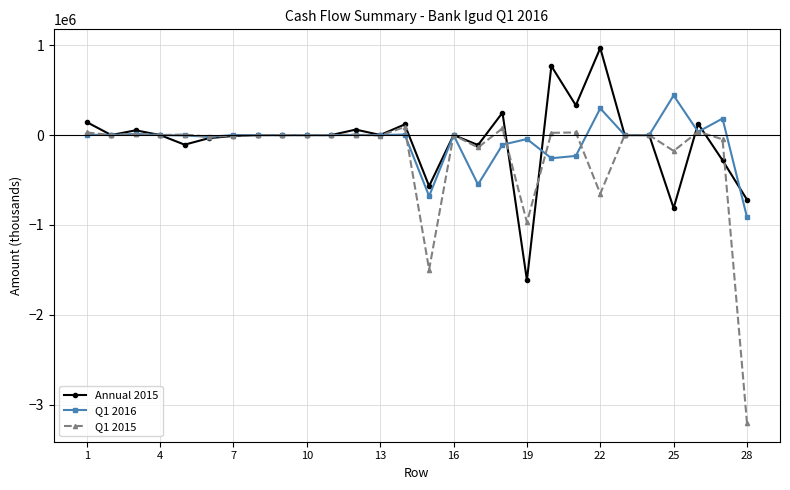

What is the sum of all Q1 2015 values?

-6408000